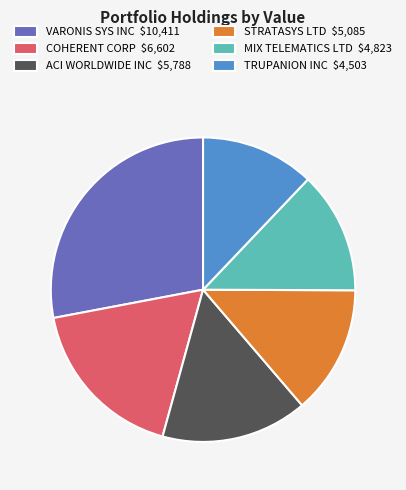

Is the sum of MIX TELEMATICS LTD and ACI WORLDWIDE INC greater than half?

No